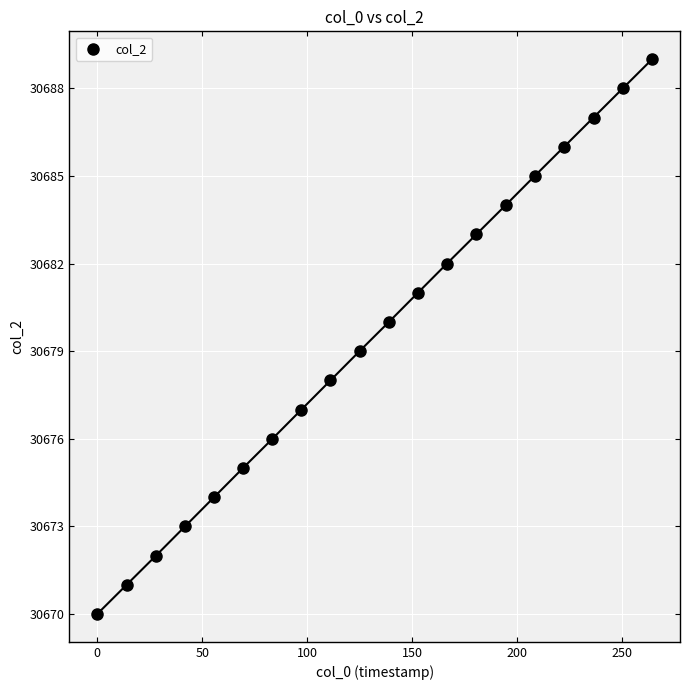

What is the range of Y values (max minus min)?

19